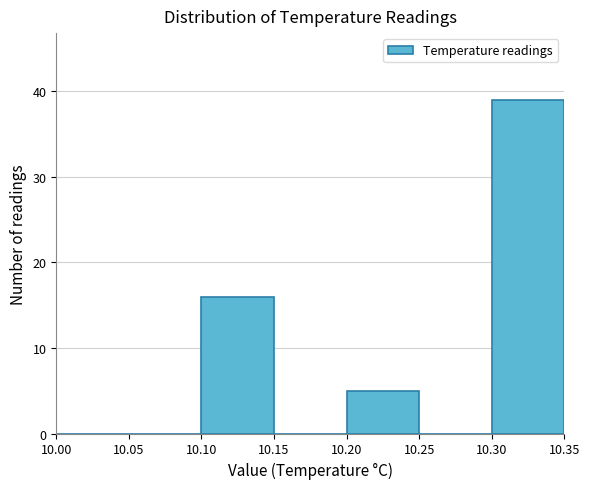

Which range on the x-axis has the tallest bar?

10.30 to 10.35